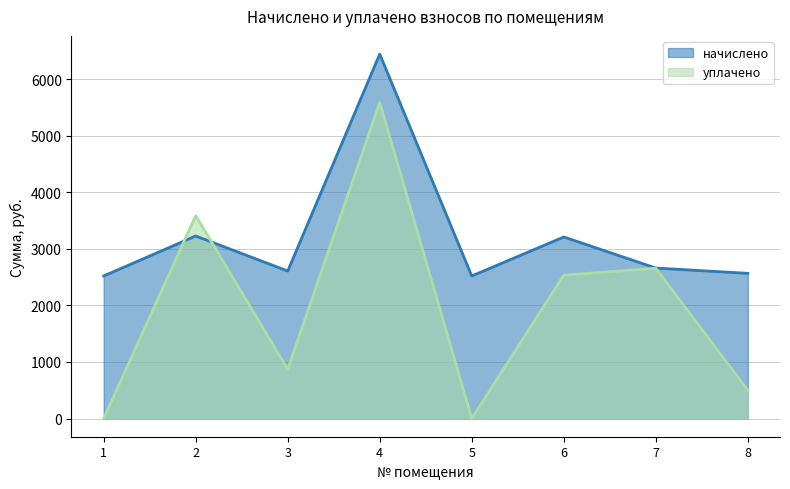

What is the total value across all series at 7?

5319.5